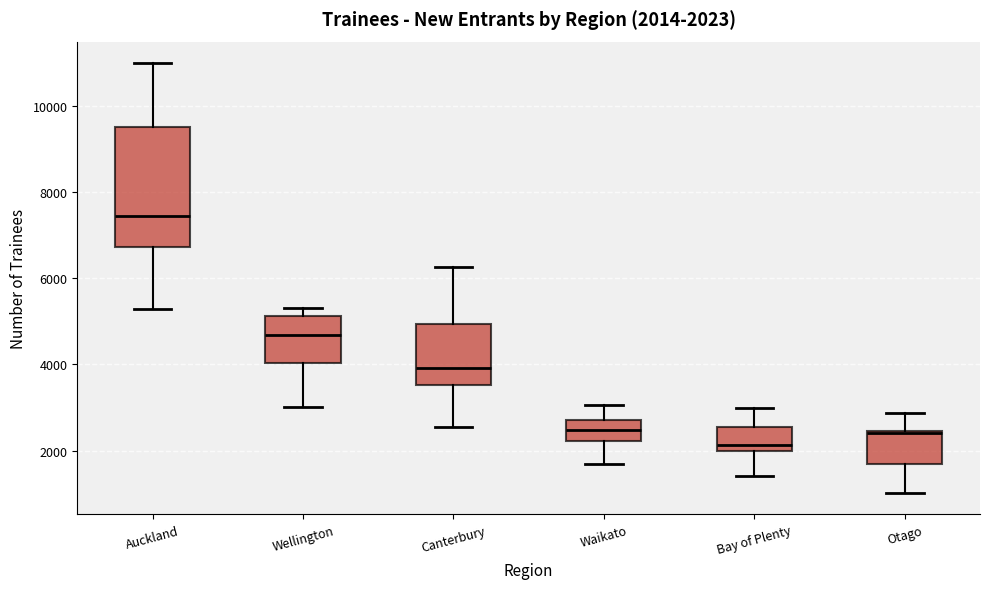

Which box's median line is the lowest?

Bay of Plenty